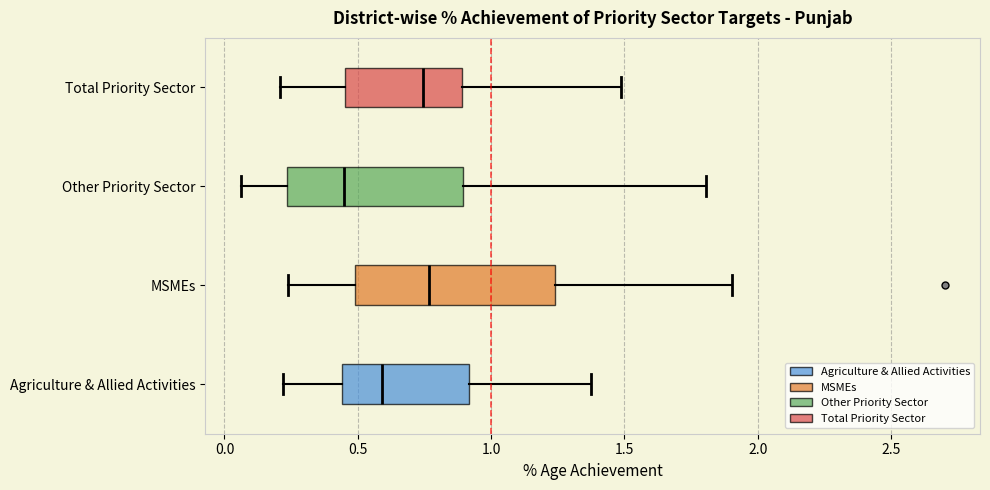

Where does the right whisker of the box for Other Priority Sector end on the x-axis? The values are not printed on the chart, so give them approximately, as read against the axis.

1.80